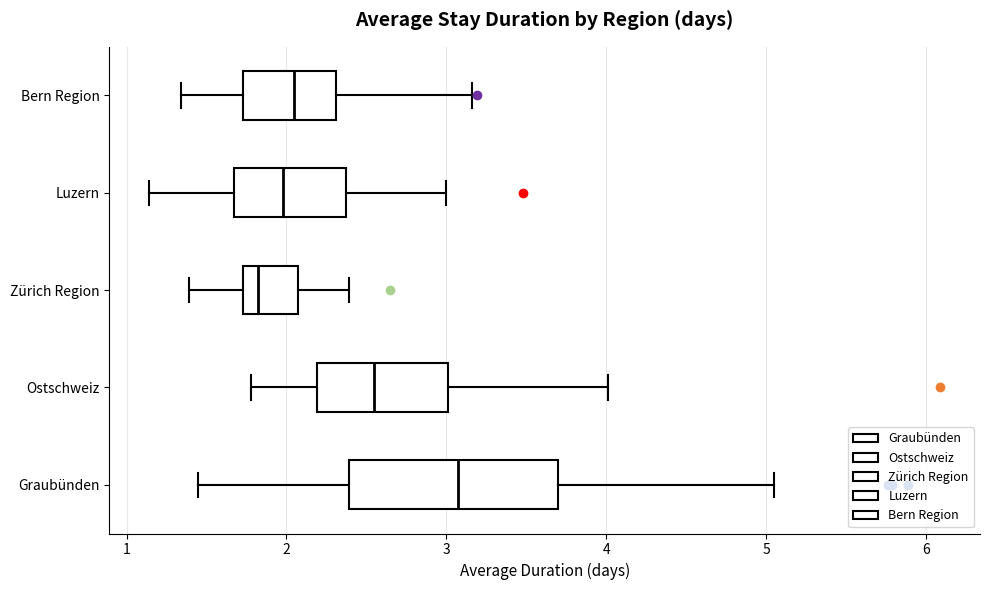

Reading bottom to top, read every box against the x-axis: the position of its median line, the range the box covers, and the ends of its whiskers. The values are not printed on the chart, so give them approximately, as read against the axis.

Graubünden: median 3.1, box 2.4 to 3.7, whiskers 1.5 to 5.1
Ostschweiz: median 2.6, box 2.2 to 3.0, whiskers 1.8 to 4.0
Zürich Region: median 1.8, box 1.7 to 2.1, whiskers 1.4 to 2.4
Luzern: median 2.0, box 1.7 to 2.4, whiskers 1.1 to 3.0
Bern Region: median 2.1, box 1.7 to 2.3, whiskers 1.3 to 3.2